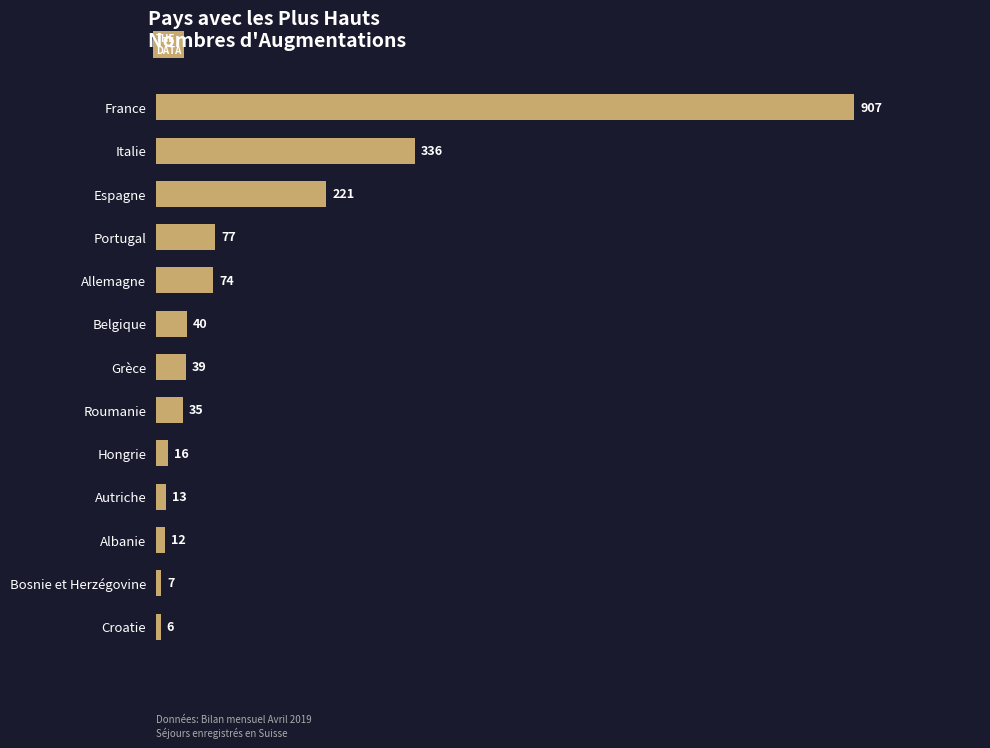

Does the chart contain any negative values?

No